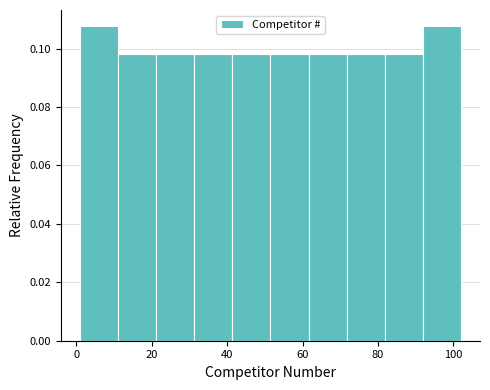

Reading left to right, transcribe this chart: for each bar, give the range it covers on the x-axis and its height. Neither the bar edges nor the heights are printed on the chart, so give them approximately, as read against the axes.

2 to 12: 0.108
12 to 22: 0.098
22 to 32: 0.098
32 to 42: 0.098
42 to 52: 0.098
52 to 62: 0.098
62 to 72: 0.098
72 to 82: 0.098
82 to 92: 0.098
92 to 102: 0.108